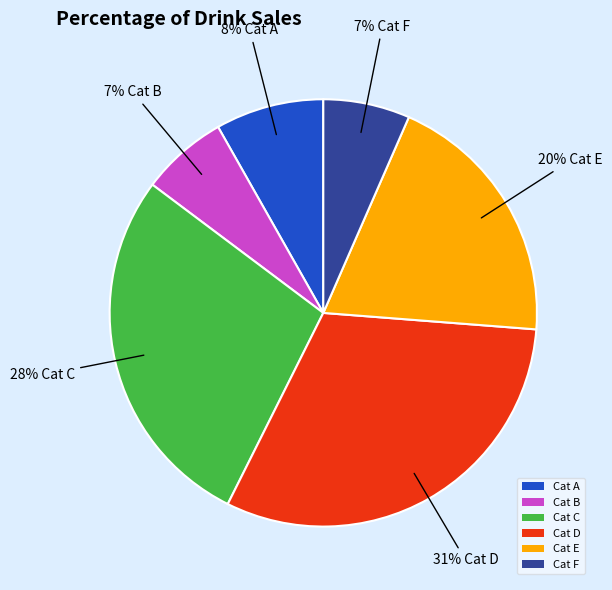

Combined, do Cat D and Cat A account for over 50%?

No